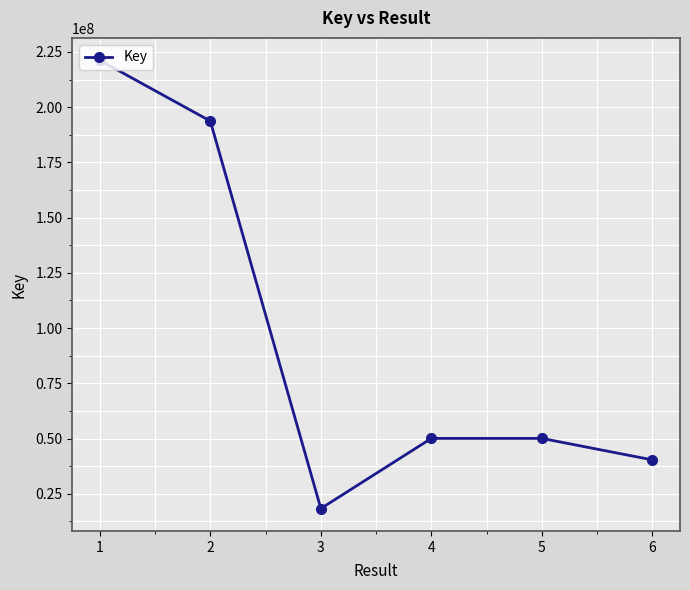

What is the change in value from 1 to 2?

-27507019